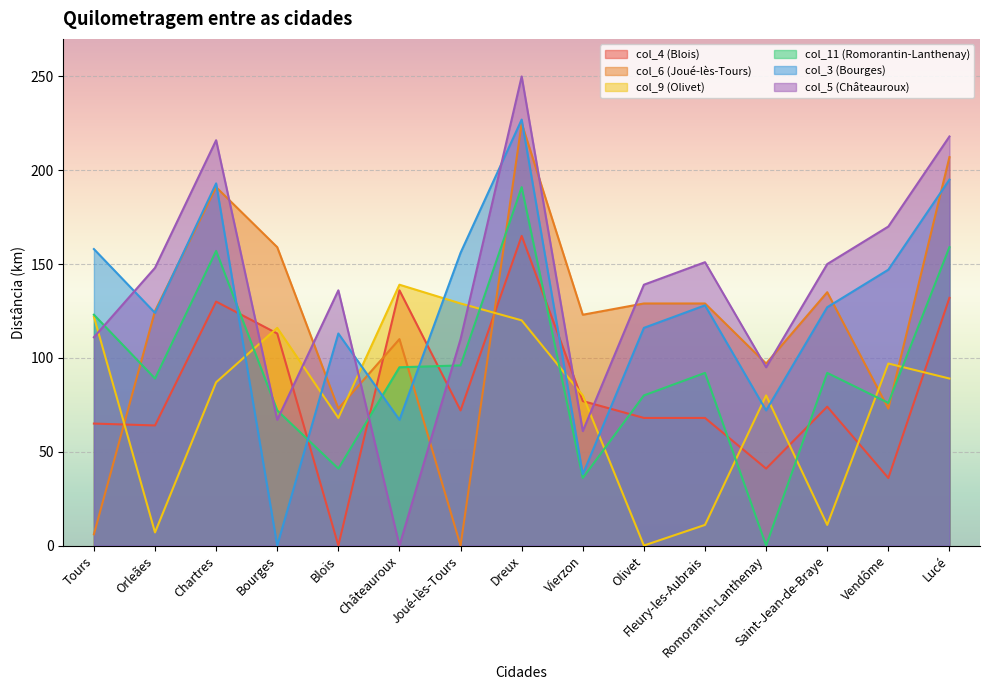

What is the average value of the col_9 (Olivet) series?

77